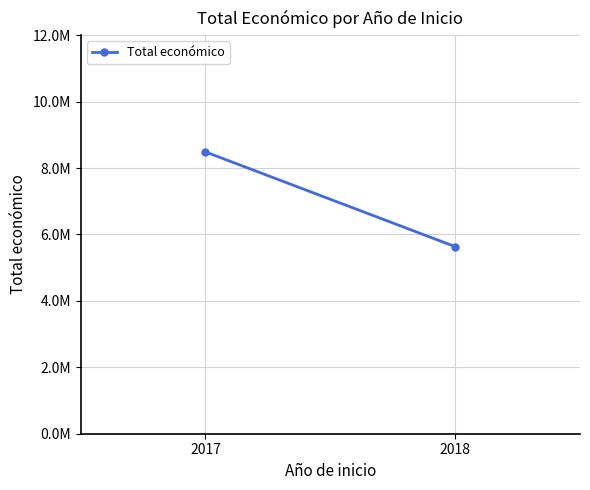

Is this an area chart (filled region under the line)?

No